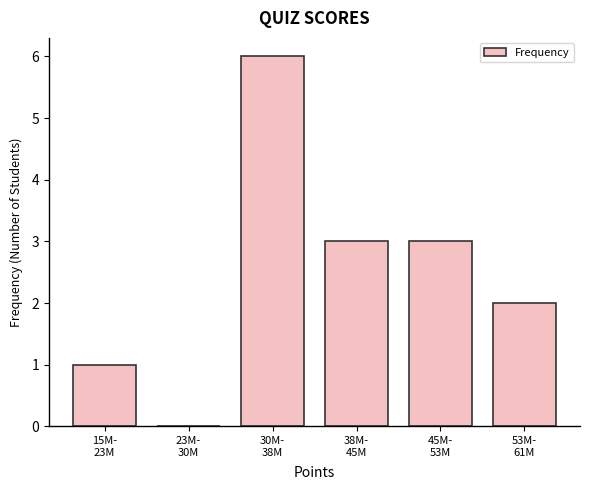

What is the maximum value shown in the chart?

6